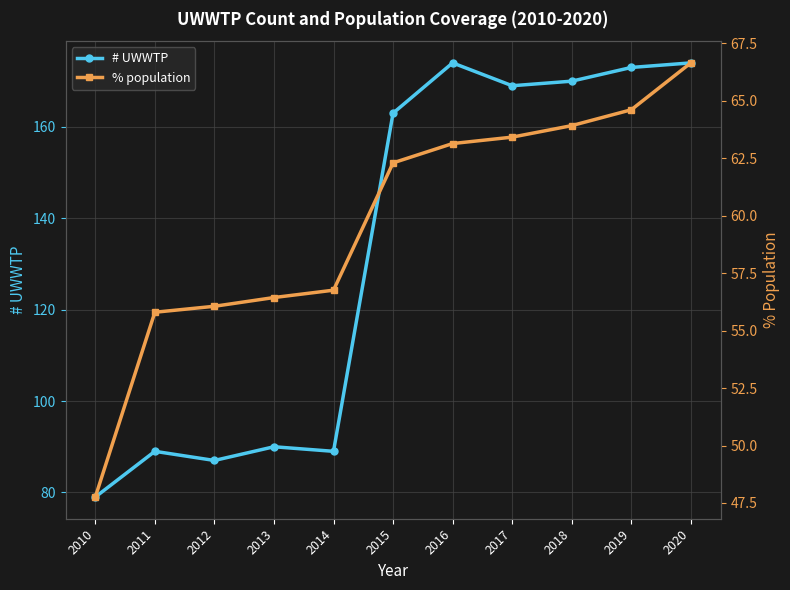

True or false: % population and # UWWTP cross at least once.

False